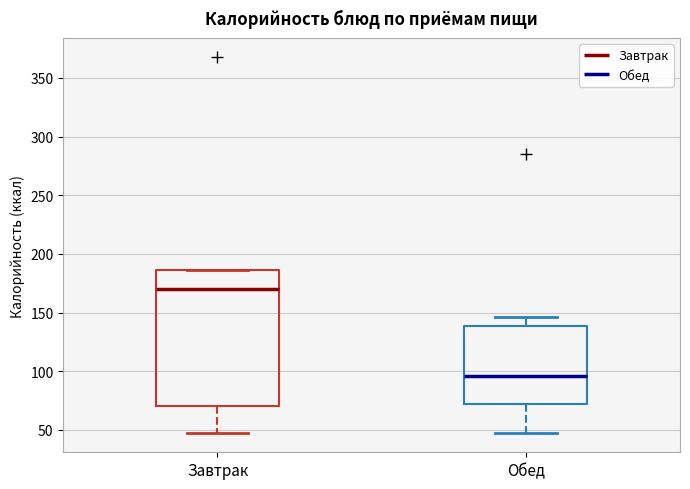

Which box has the highest median line?

Завтрак